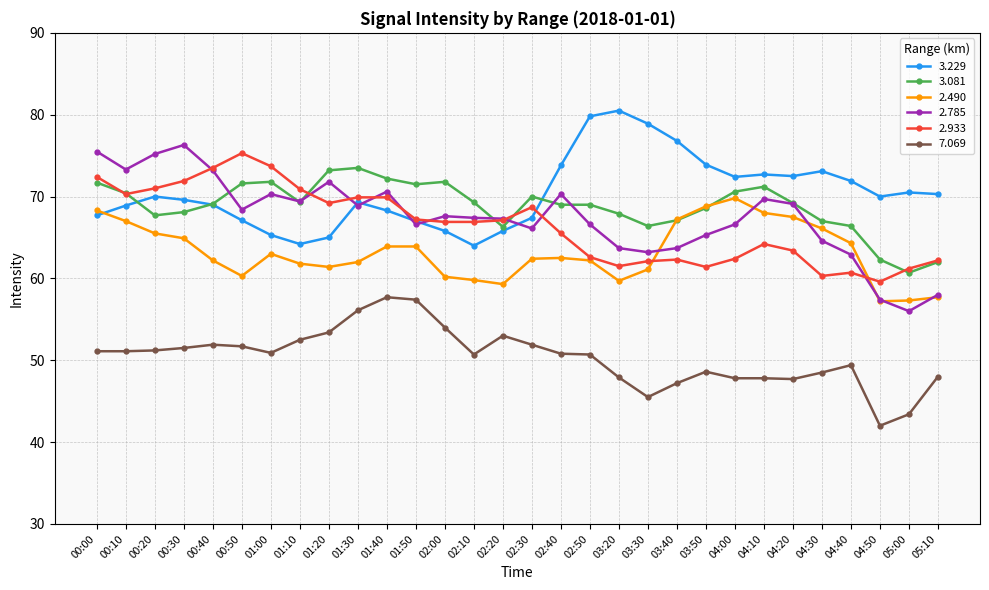

What is the sum of all 2.933 values?

1994.2